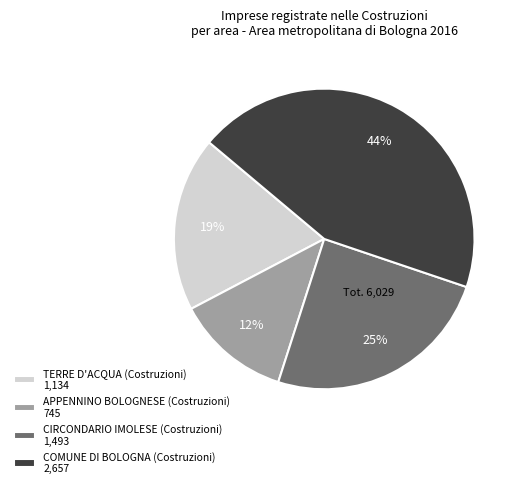

Between TERRE D'ACQUA (Costruzioni) and COMUNE DI BOLOGNA (Costruzioni), which is larger?

COMUNE DI BOLOGNA (Costruzioni)